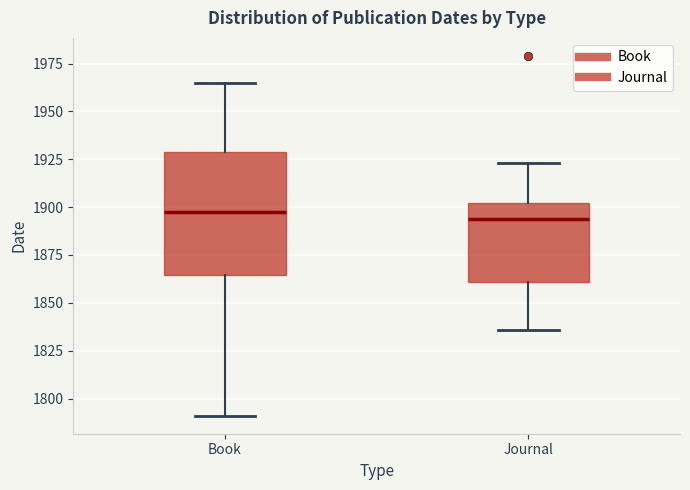

Where does the upper whisker of the box for Book end on the y-axis? The values are not printed on the chart, so give them approximately, as read against the axis.

1965